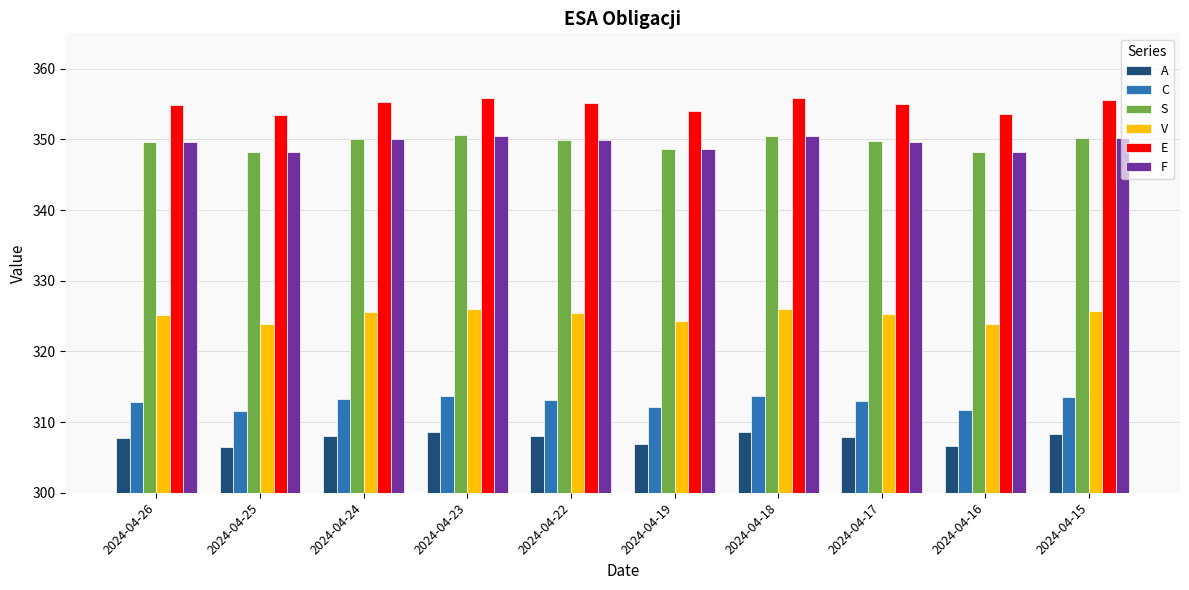

What are all the series names shown in the legend?

A, C, S, V, E, F